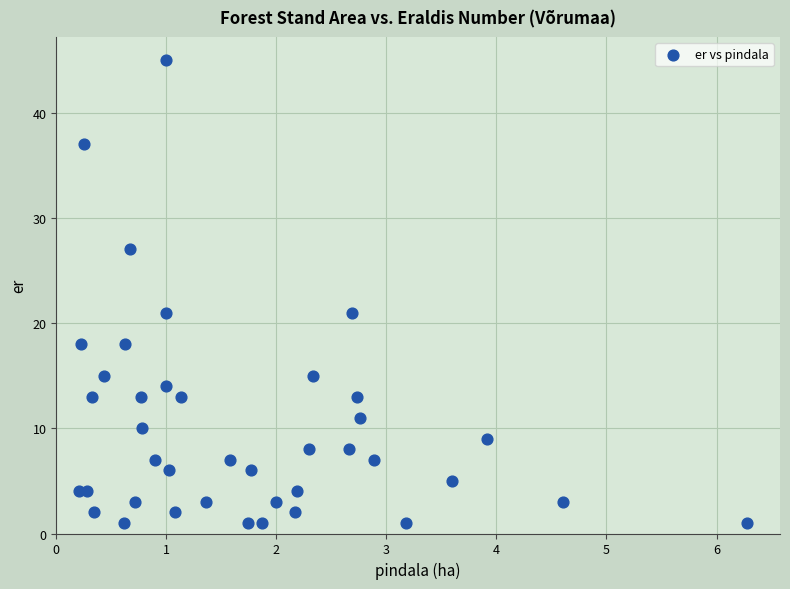

What is the range of Y values (max minus min)?

44